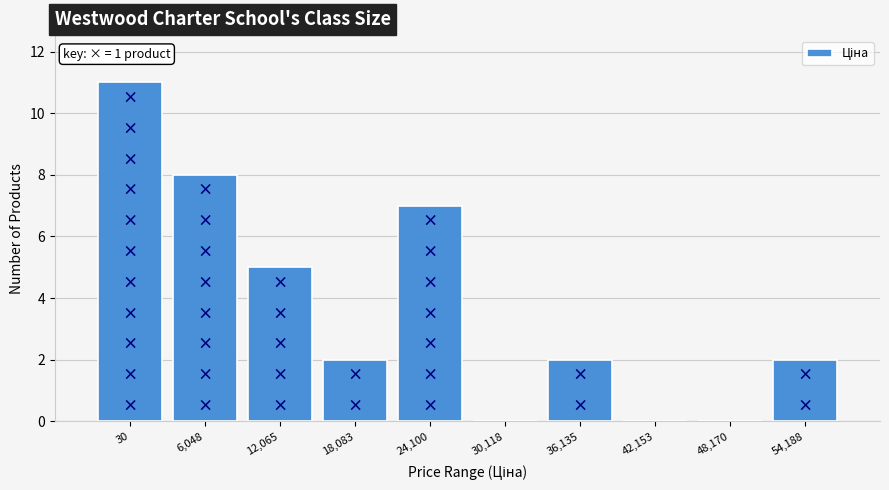

Reading right to left, list all the values displayed in this chart.

54,188=2	48,170=0	42,153=0	36,135=2	30,118=0	24,100=7	18,083=2	12,065=5	6,048=8	30=11